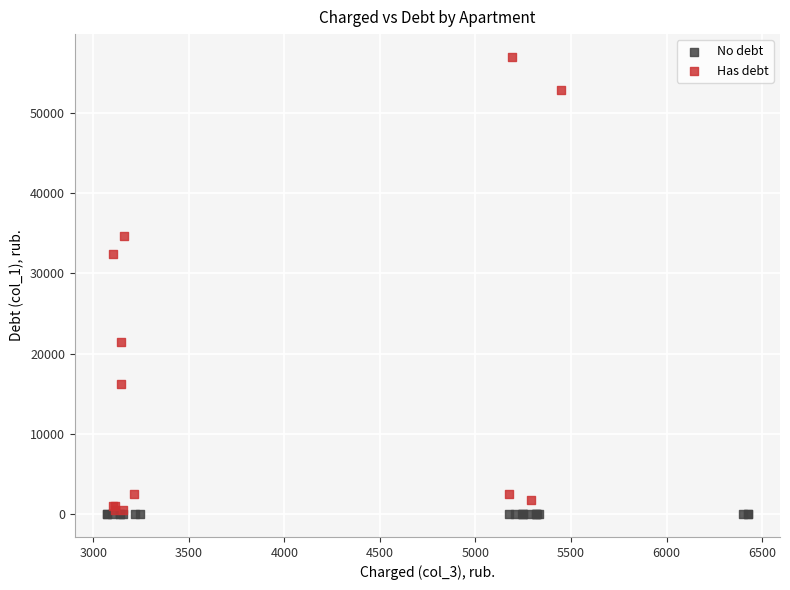

Which series contains the highest Y value?

Has debt